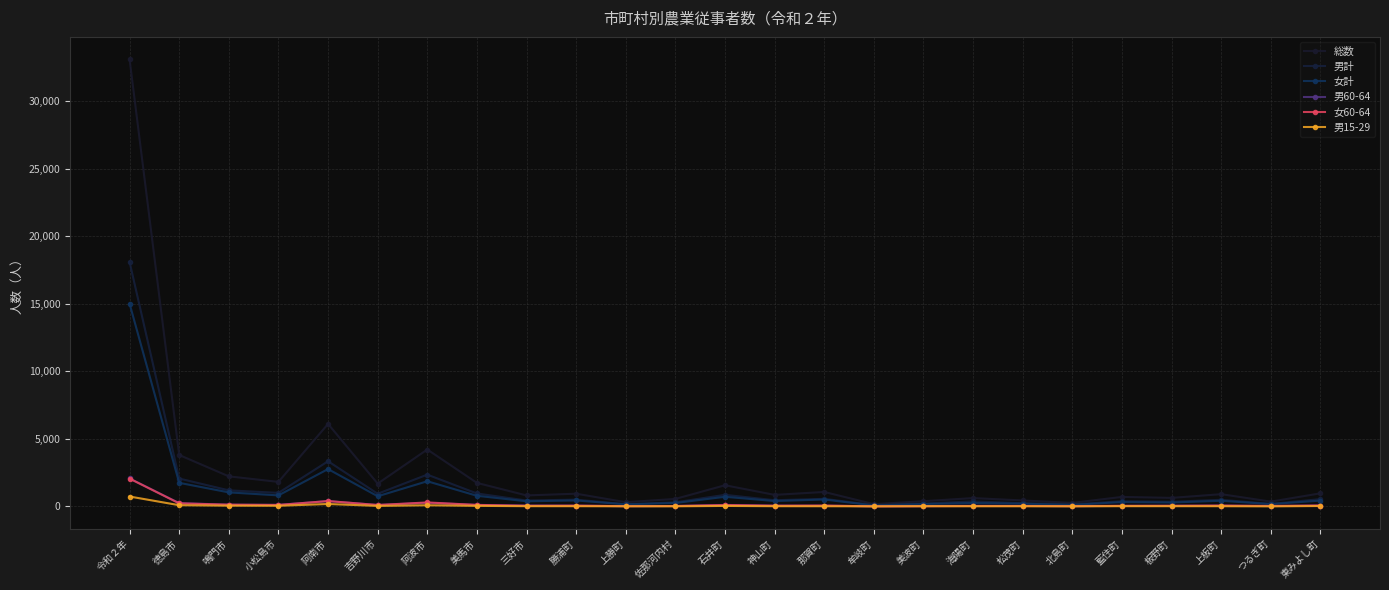

How many values in the 男60-64 series are below 54?

12